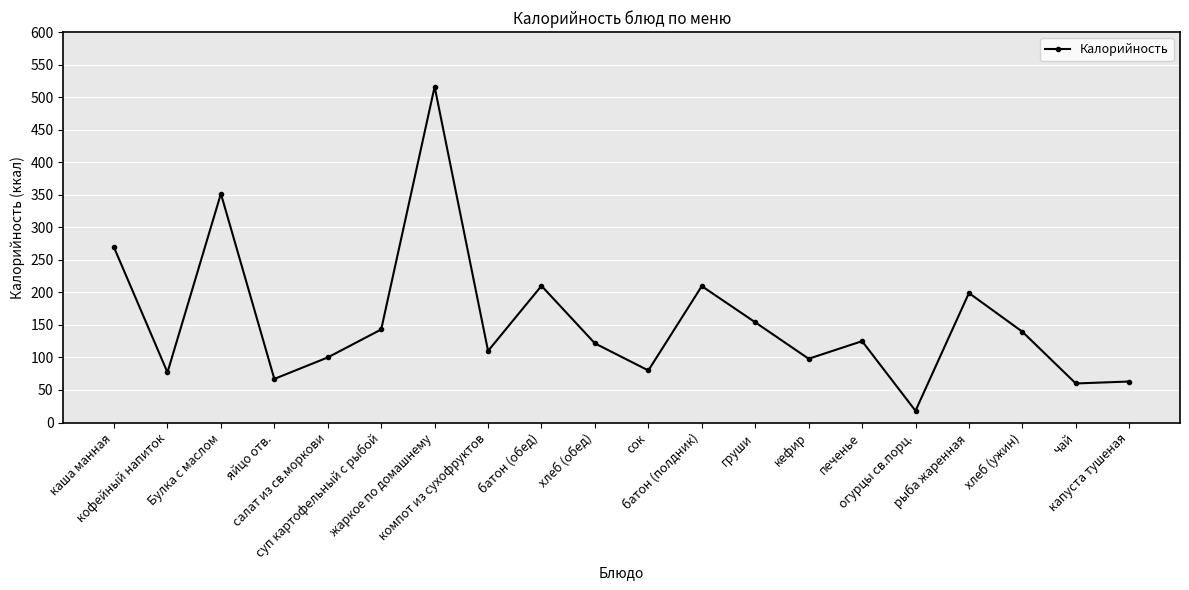

What is the maximum value shown in the chart?

516.0